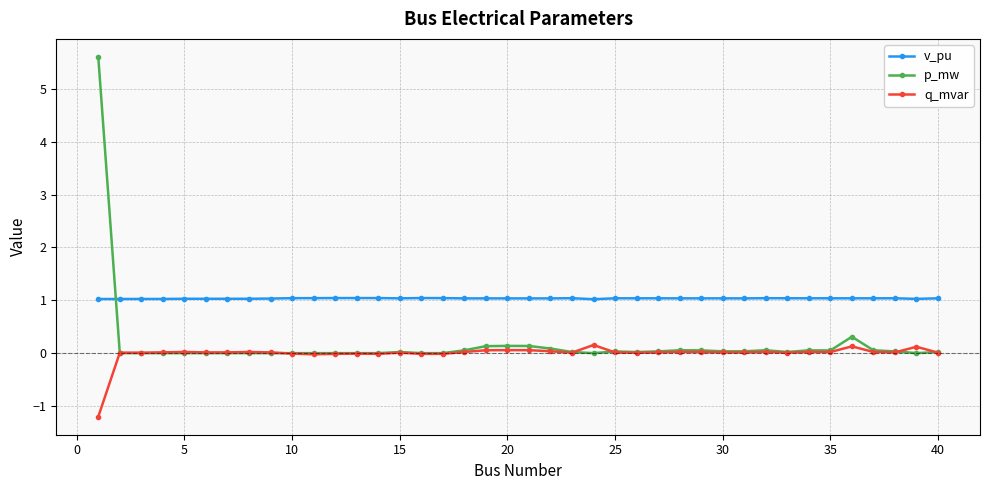

Count the number of categories in the chart.

40